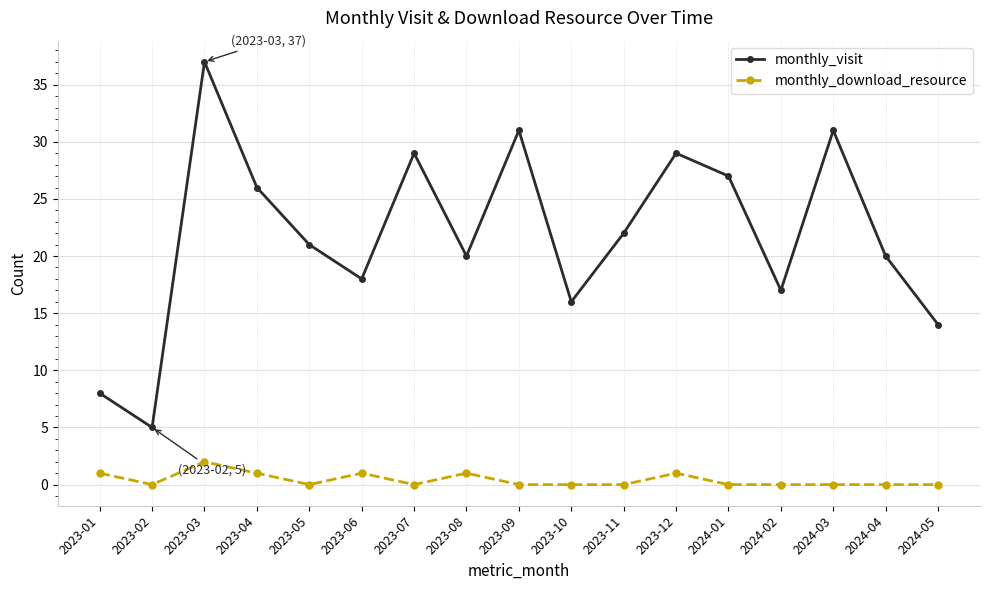

At 2023-02, list the series in order from largest to smallest.

monthly_visit, monthly_download_resource